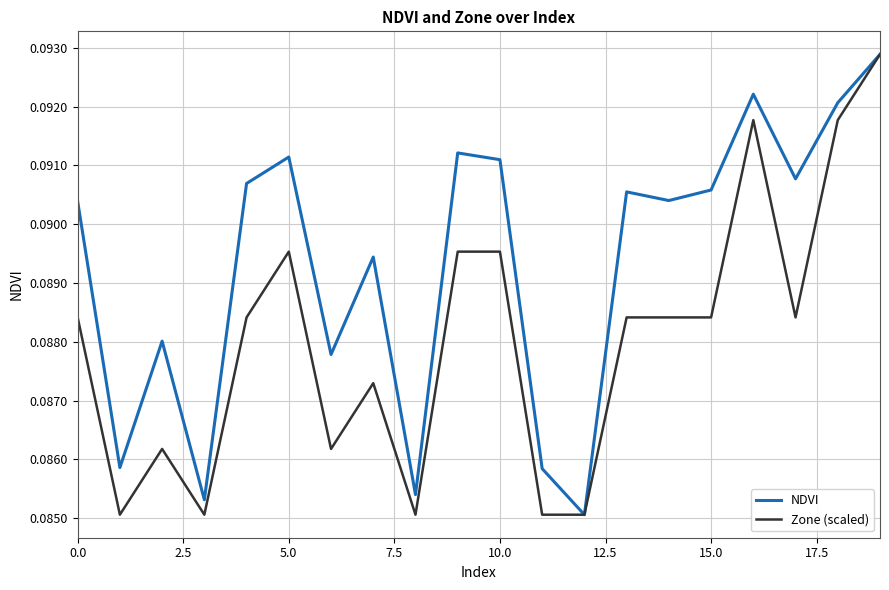

List the series in order of their overall mean, highest first.

NDVI, Zone (scaled)